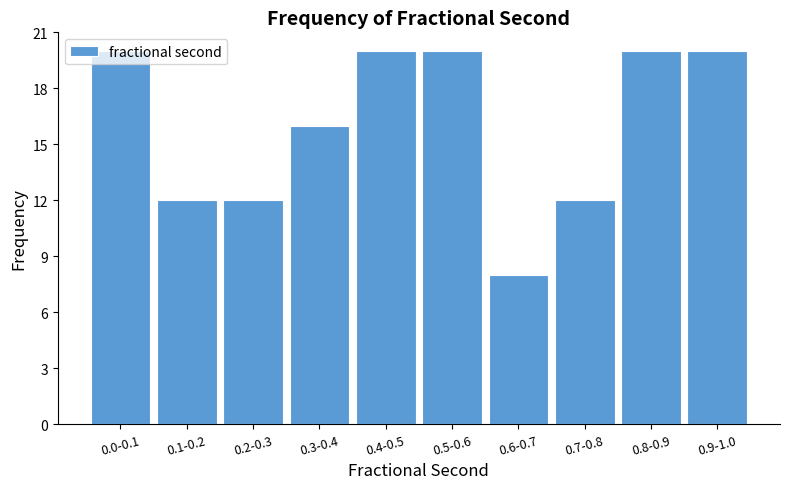

What is the label of the 2nd bar from the left?

0.1-0.2